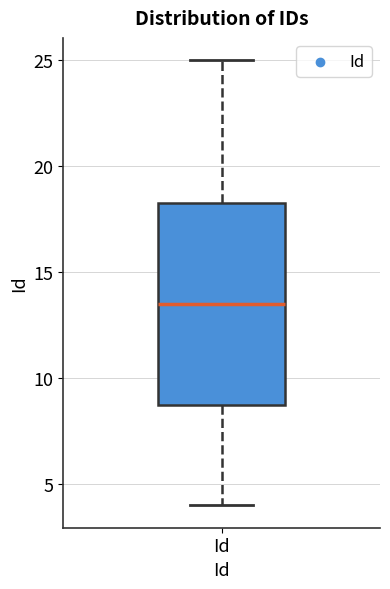

Where is the upper edge of the box for Id on the y-axis? The values are not printed on the chart, so give them approximately, as read against the axis.

18.5